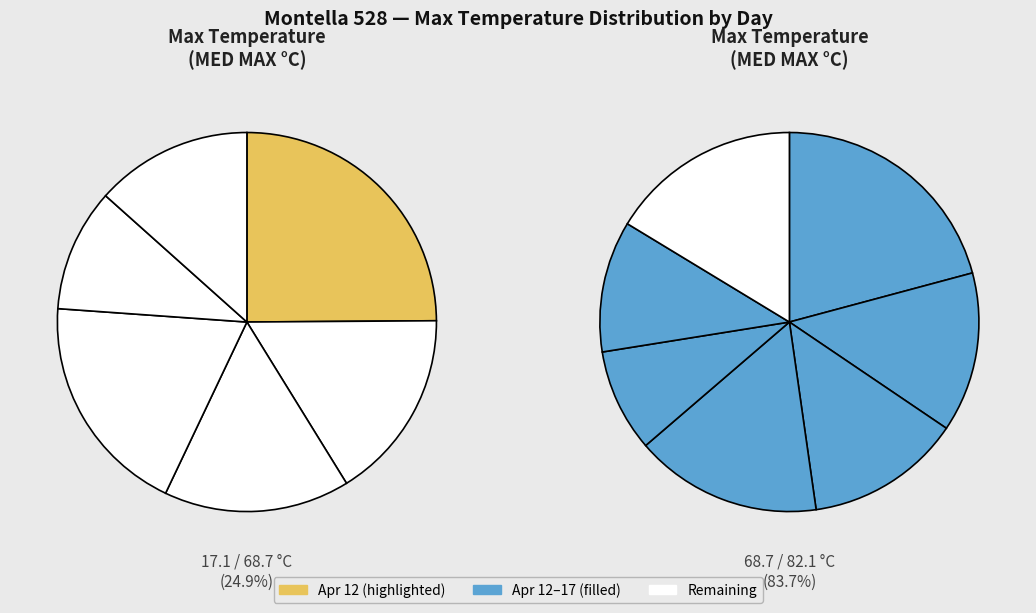

Rank the categories by value from highest to lowest.

2021-04-12, 2021-04-18, 2021-04-15, 2021-04-13, 2021-04-14, 2021-04-17, 2021-04-16